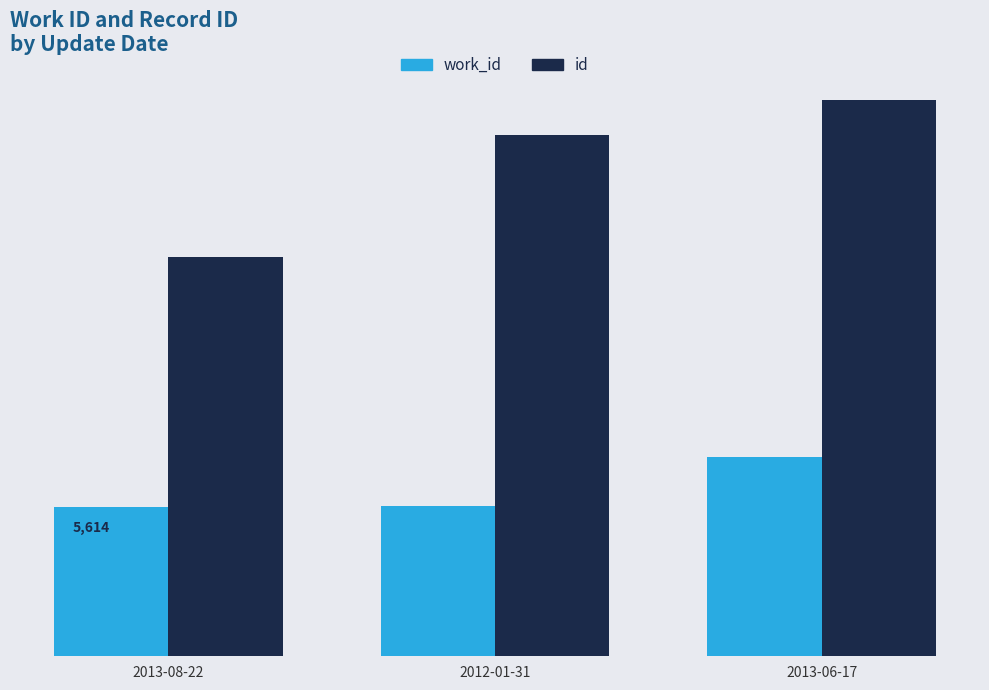

At which label is work_id closest to 6542?

2012-01-31